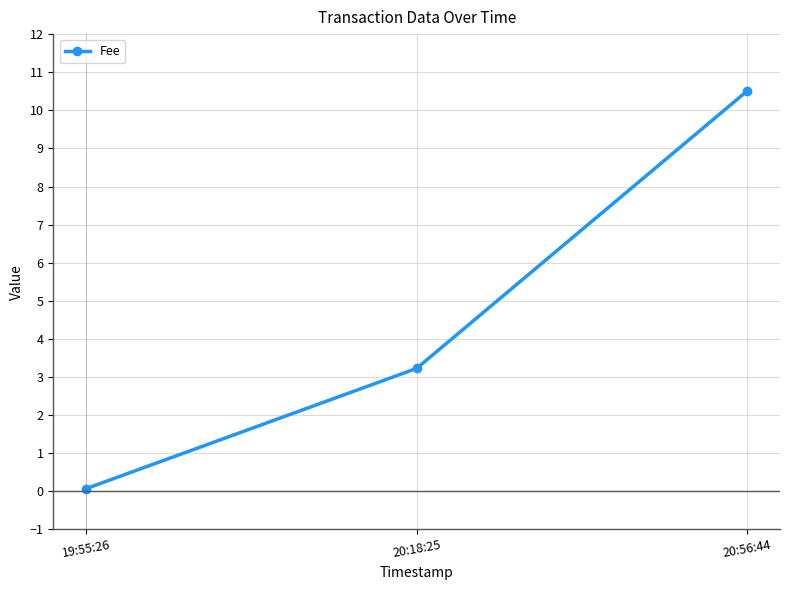

List the labels in order of value, largest first.

20:56:44, 20:18:25, 19:55:26